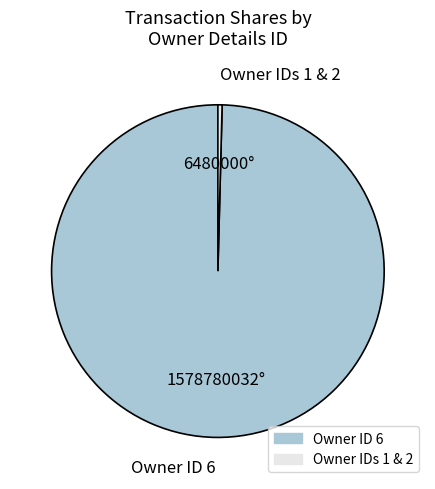

Which has a higher value, Owner IDs 1 & 2 or Owner ID 6?

Owner ID 6